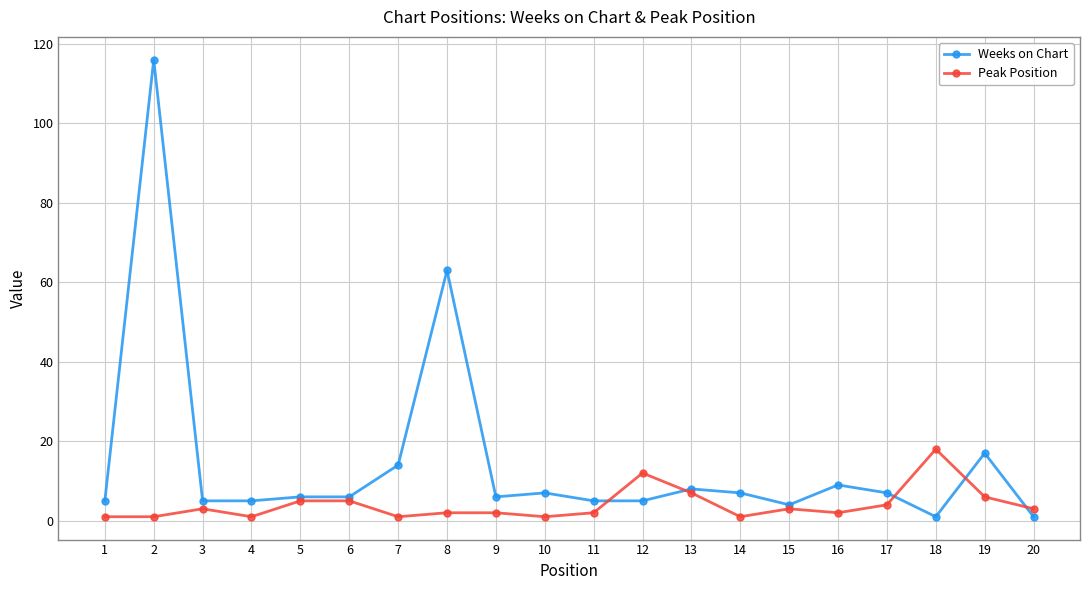

What is the maximum value for Weeks on Chart?

116